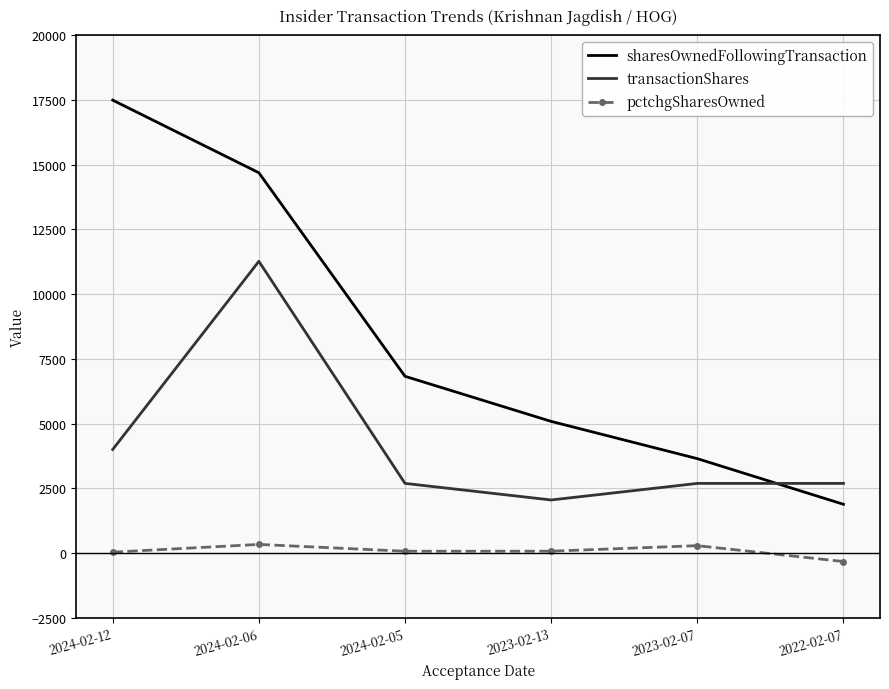

Which series has the largest total across all categories?

sharesOwnedFollowingTransaction